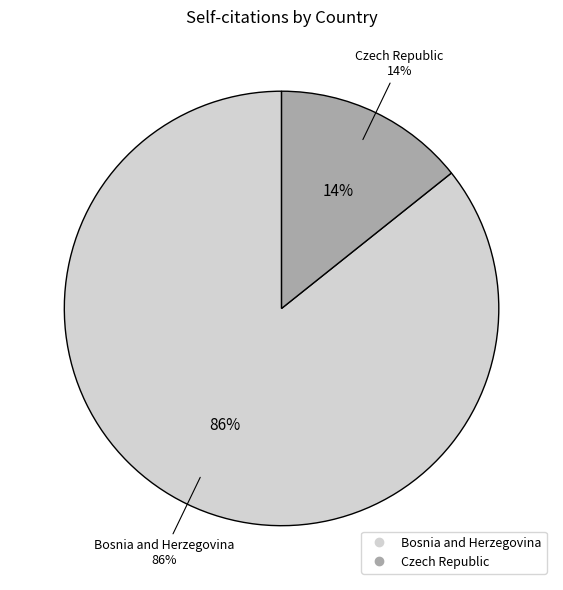

What is the majority slice?

Bosnia and Herzegovina